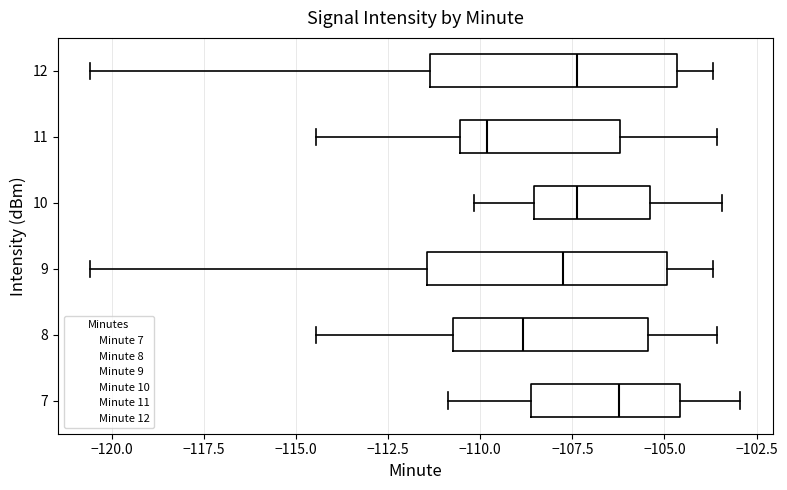

Reading bottom to top, read every box against the x-axis: the position of its median line, the range the box covers, and the ends of its whiskers. The values are not printed on the chart, so give them approximately, as read against the axis.

7: median -106.0, box -108.5 to -104.5, whiskers -111.0 to -103.0
8: median -109.0, box -110.5 to -105.5, whiskers -114.5 to -103.5
9: median -108.0, box -111.5 to -105.0, whiskers -120.5 to -103.5
10: median -107.5, box -108.5 to -105.5, whiskers -110.0 to -103.5
11: median -110.0, box -110.5 to -106.0, whiskers -114.5 to -103.5
12: median -107.5, box -111.5 to -104.5, whiskers -120.5 to -103.5